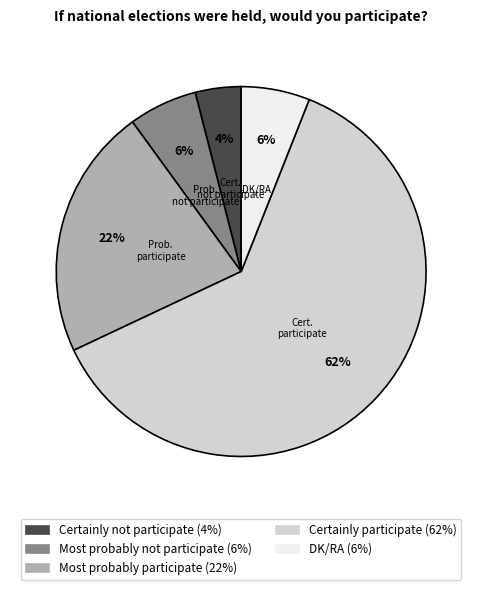

Is it true that Certainly participate is 69% of the pie?

False